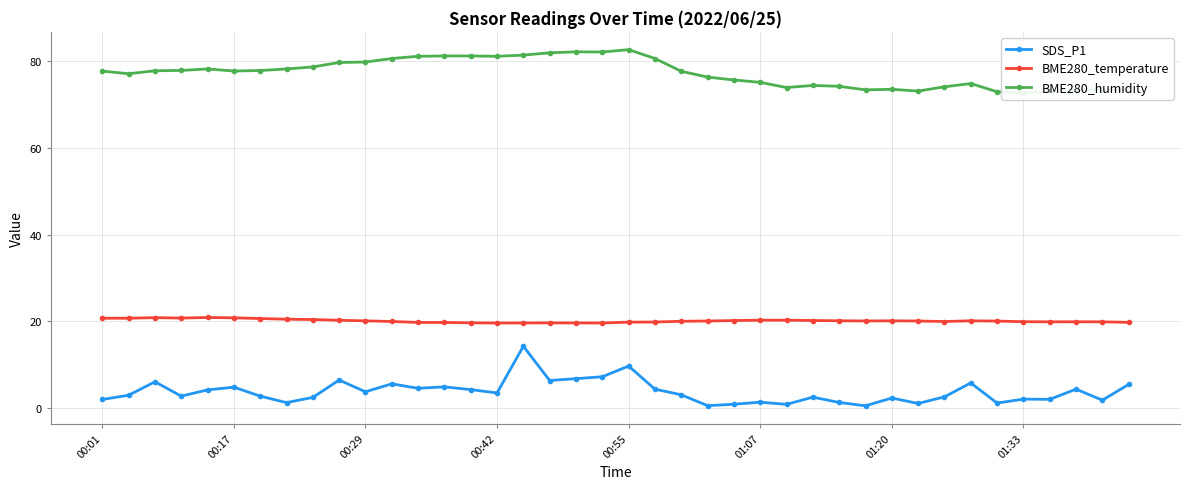

Which series has the widest spread of values?

SDS_P1